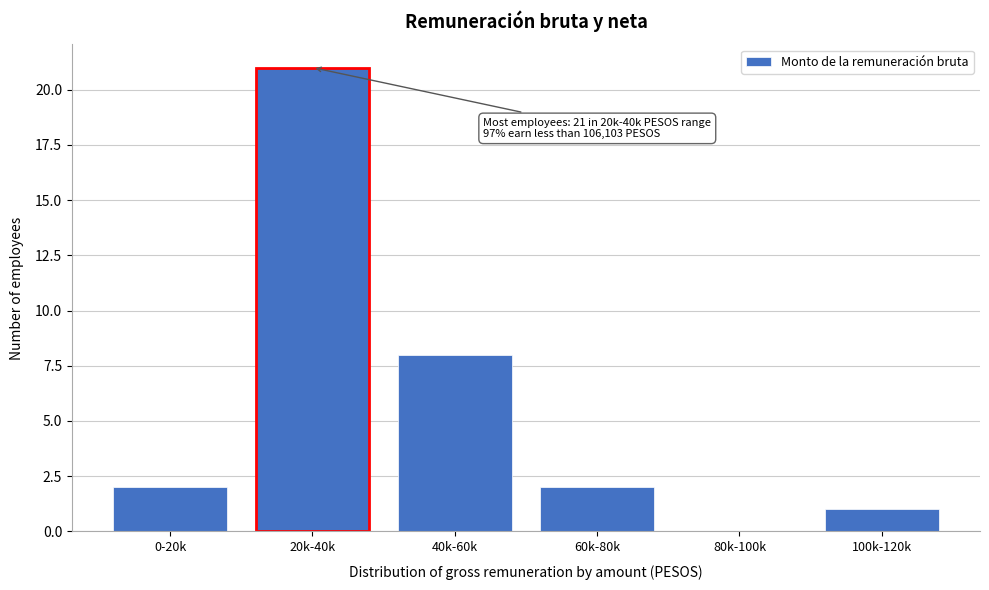

Reading left to right, what are all the values shown in this chart?

0-20k=2	20k-40k=21	40k-60k=8	60k-80k=2	80k-100k=0	100k-120k=1